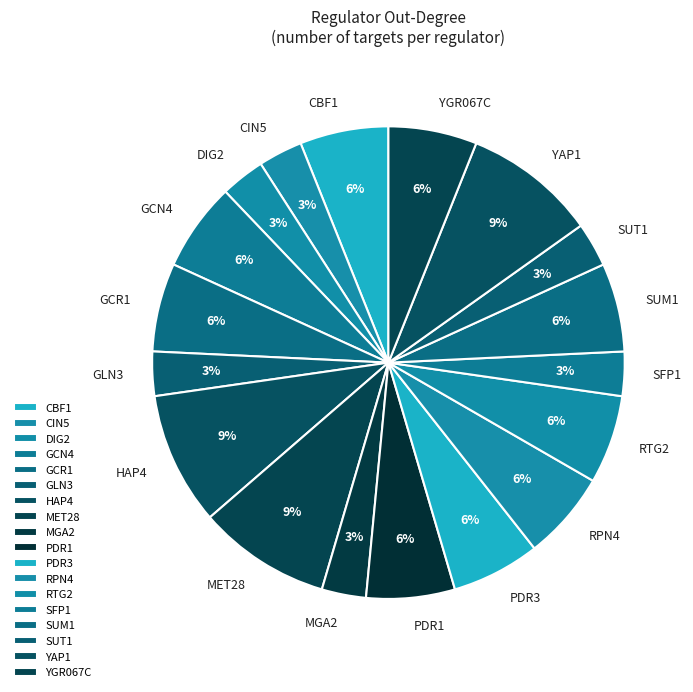

Count the number of slices in the pie.

18